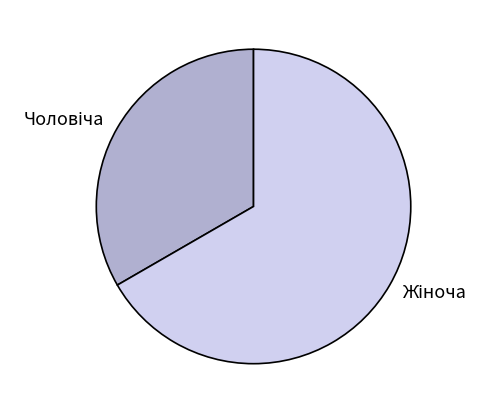

Count the number of slices in the pie.

2